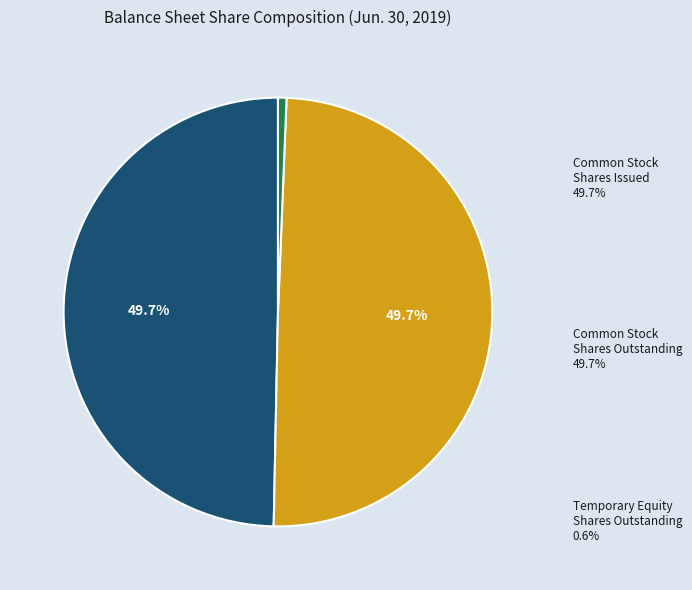

Count the number of slices in the pie.

3